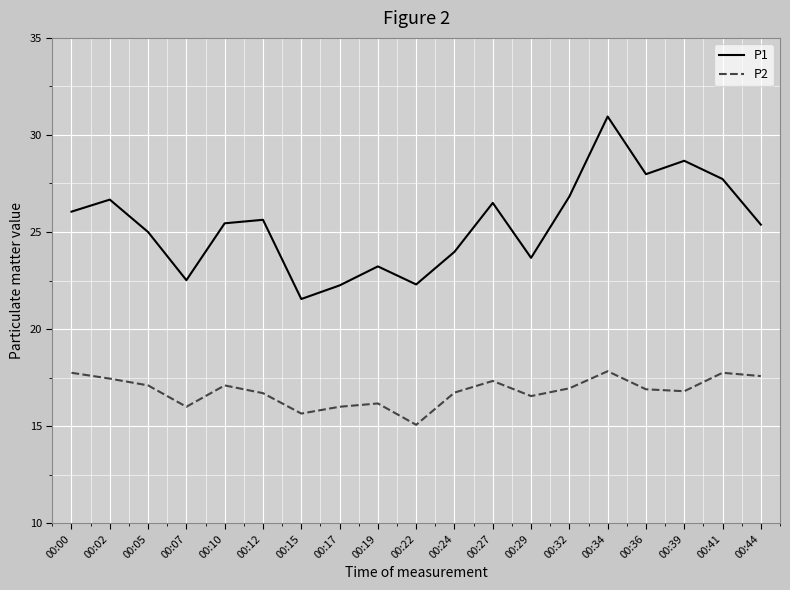

Which series has the widest spread of values?

P1